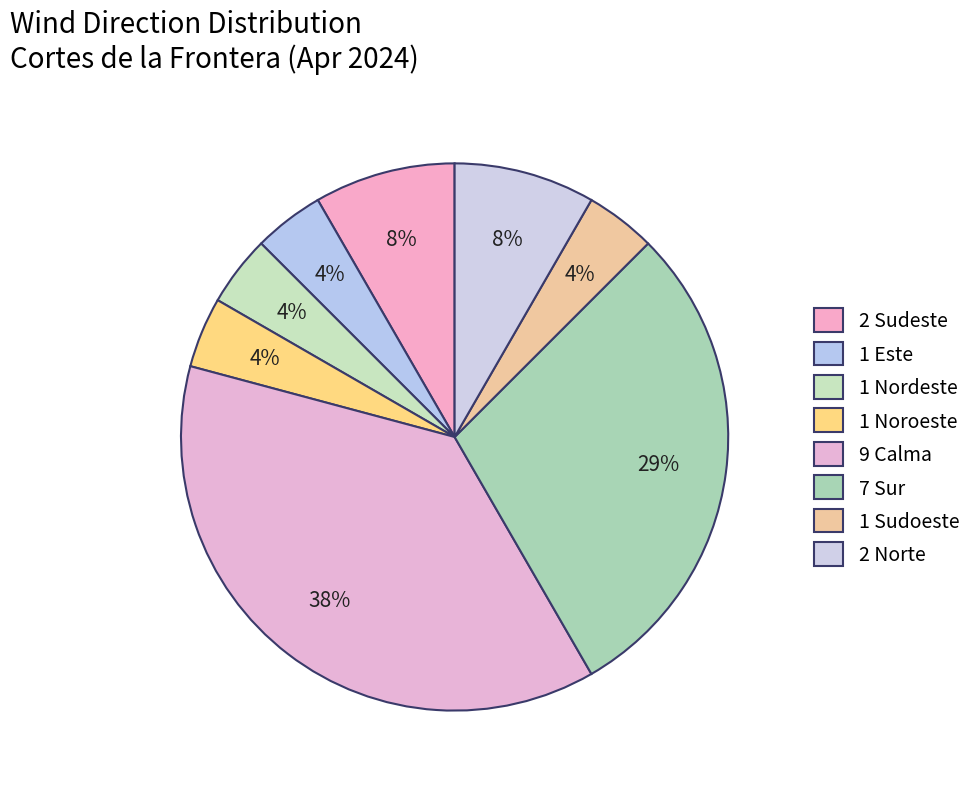

Count the number of slices in the pie.

8